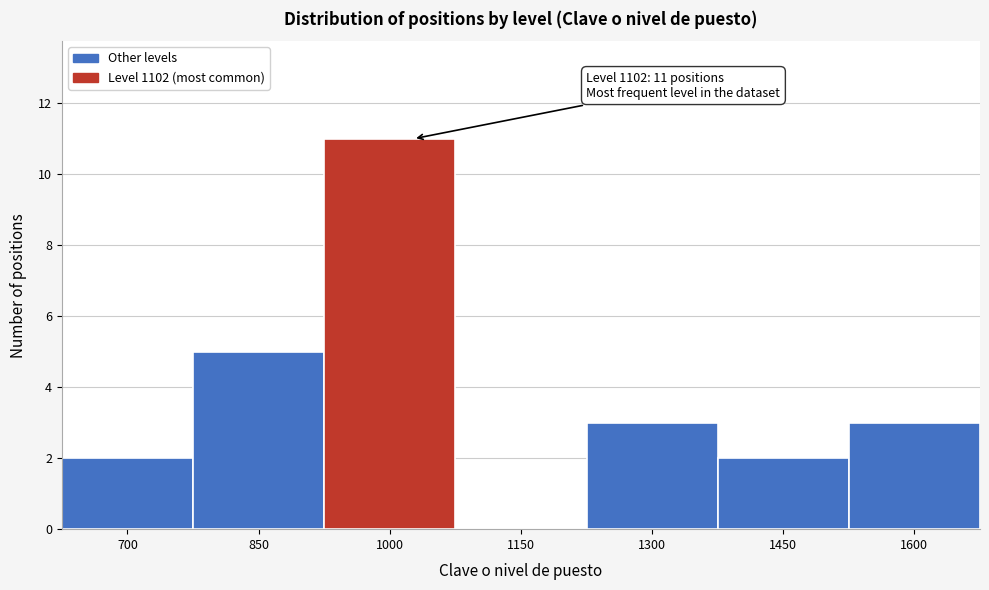

Reading left to right, extract all data points from this chart.

700=2	850=5	1000=11	1150=0	1300=3	1450=2	1600=3